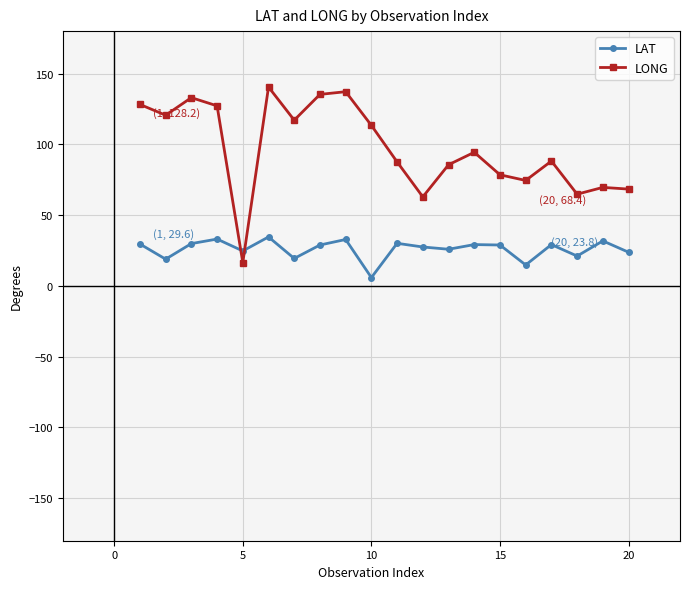

Which series has the largest total across all categories?

LONG